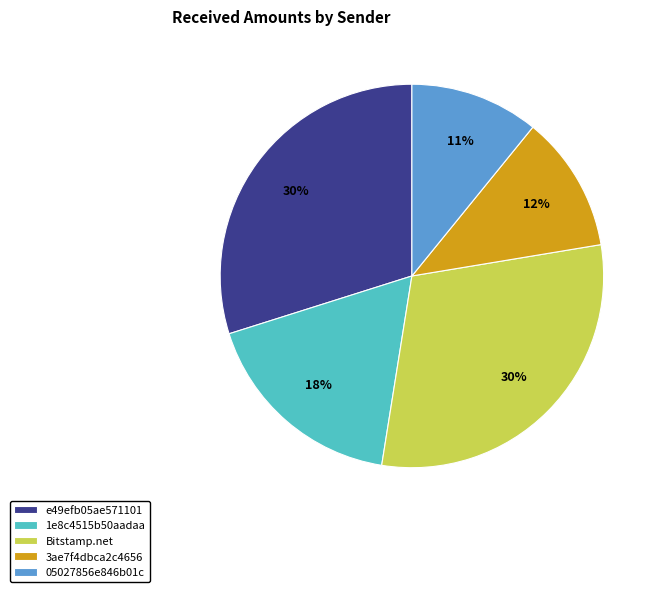

To the nearest percent, what is the difference between the 05027856e846b01c and 3ae7f4dbca2c4656 slice percentages?

1%